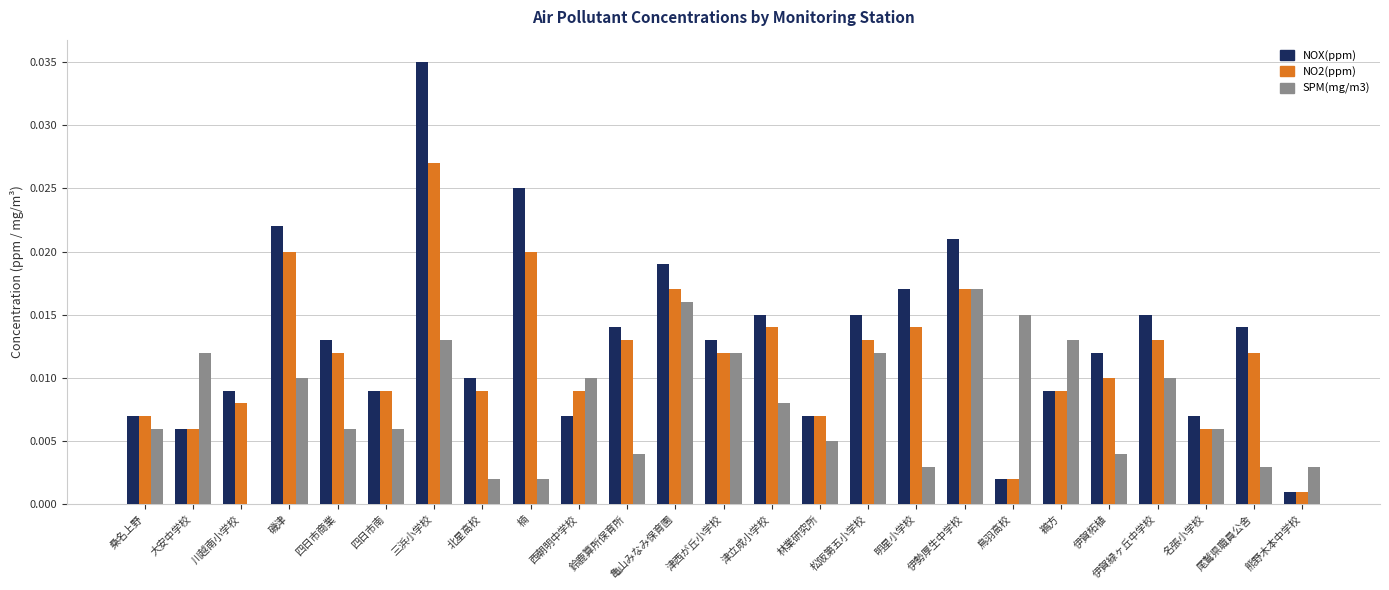

The SPM(mg/m3) series shows 0.0 at 松阪第五小学校. True or false?

True